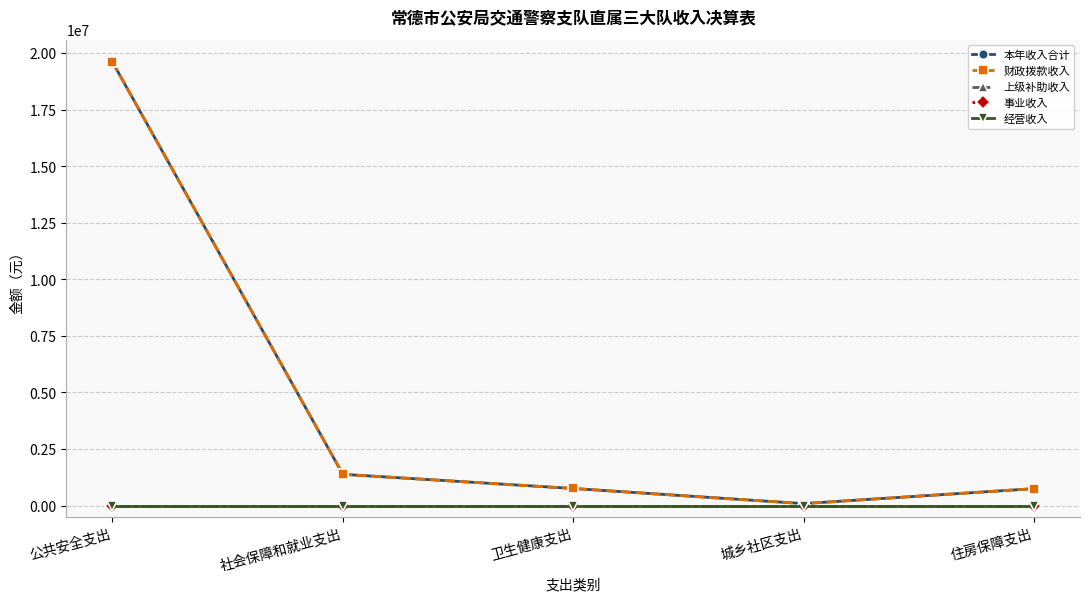

Is this an area chart (filled region under the line)?

No